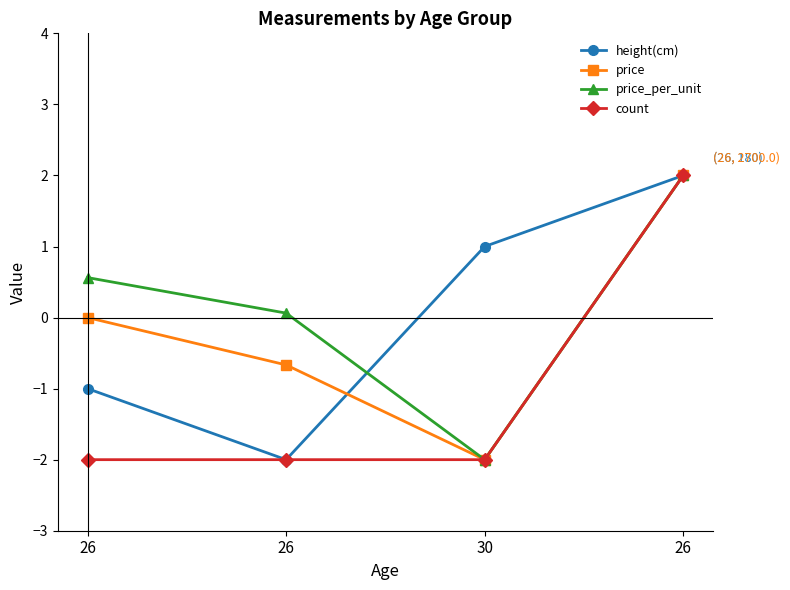

What is the spread (max minus min) of values at 30?

3.0